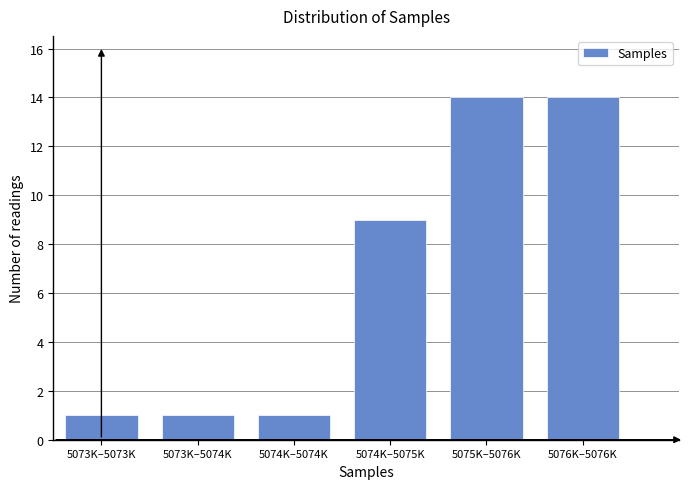

Reading left to right, transcribe all the data shown in this chart.

1	1	1	9	14	14